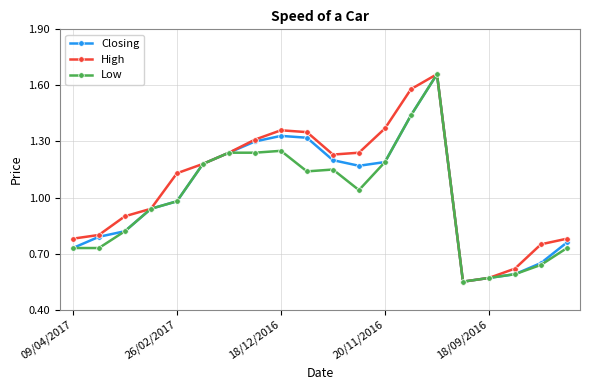

At how many categories does at least one series exceed 1?

11